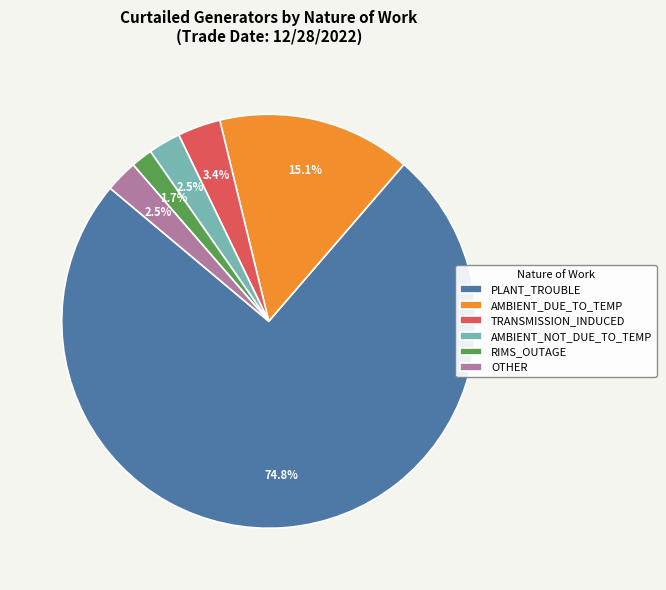

To the nearest percent, what is the average slice percentage?

17%